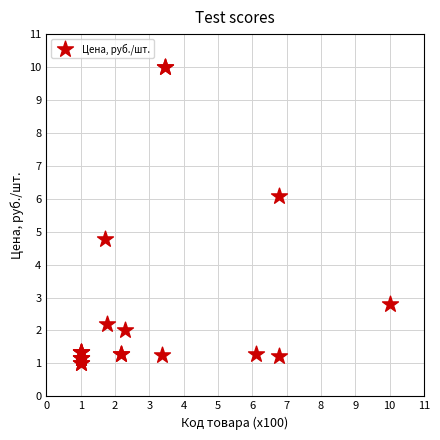

What Y value in the scatter plot is closest to 5?

4.8